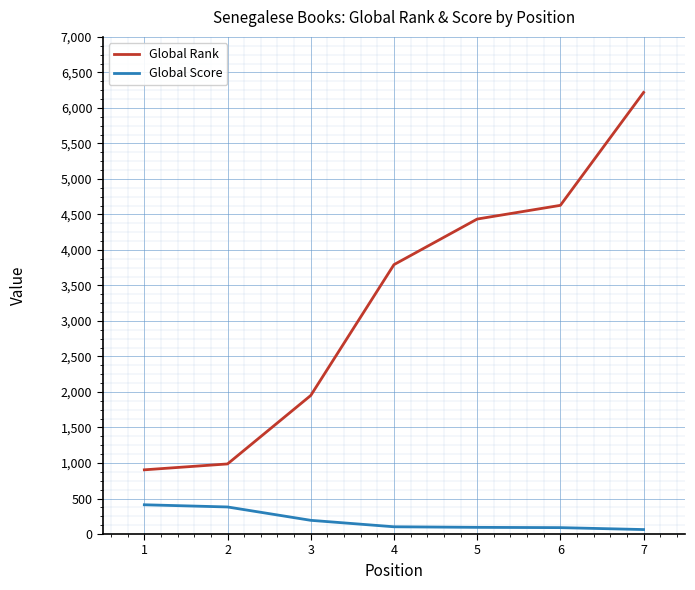

Is the value of Global Score at 5 greater than the value of Global Rank at 6?

No